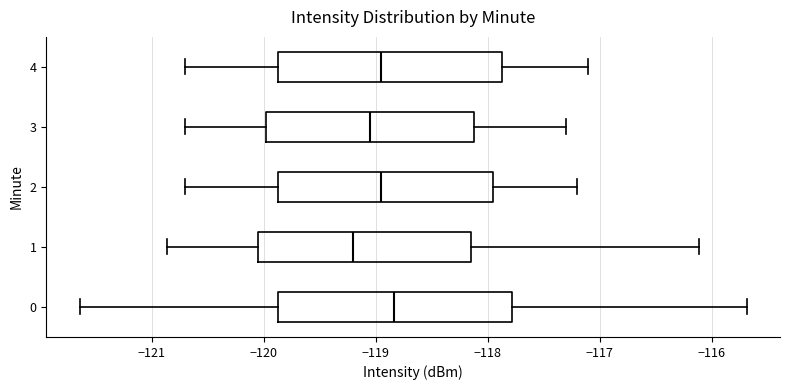

Which box has the furthest to the right median line?

0